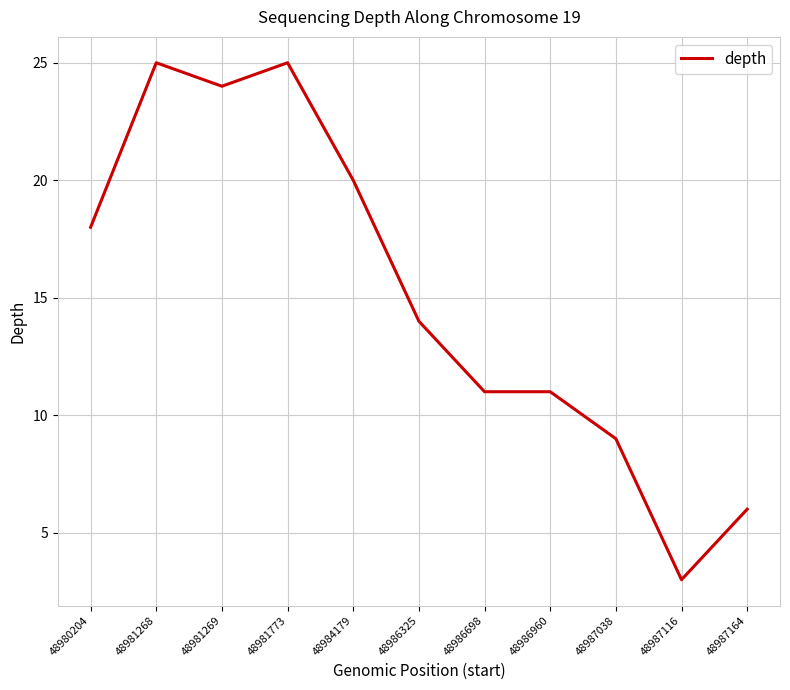

Is it true that the value at 48981269 is 24?

True